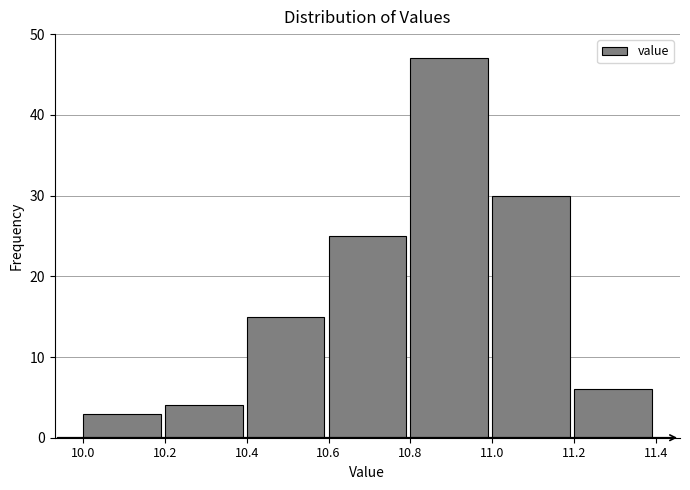

Reading left to right, transcribe this chart: for each bar, give the range it covers on the x-axis and its height. The values are not printed on the chart, so give them approximately, as read against the axis.

10.0 to 10.2: 3
10.2 to 10.4: 4
10.4 to 10.6: 15
10.6 to 10.8: 25
10.8 to 11.0: 47
11.0 to 11.2: 30
11.2 to 11.4: 6